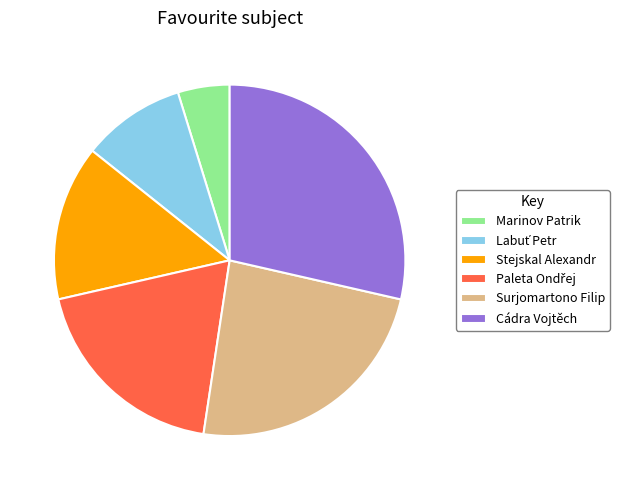

Which slice is the smallest?

Marinov Patrik